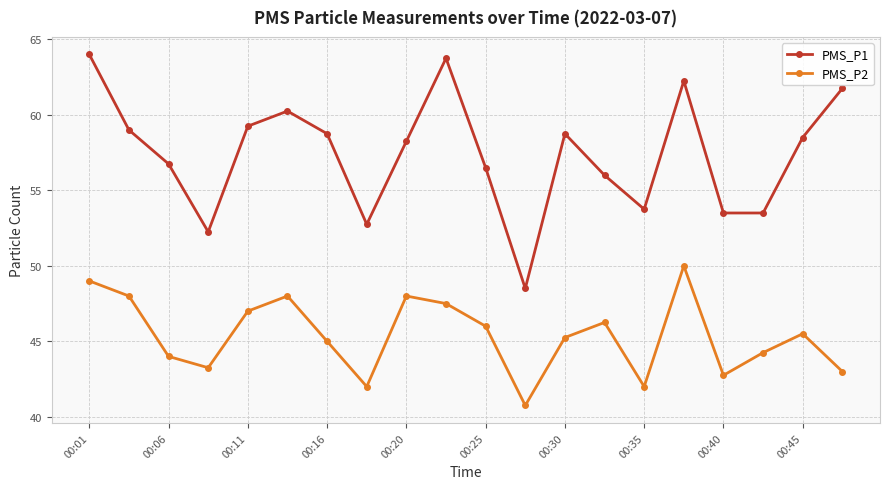

What is the value of the PMS_P1 point at the 8th from the left?

52.8